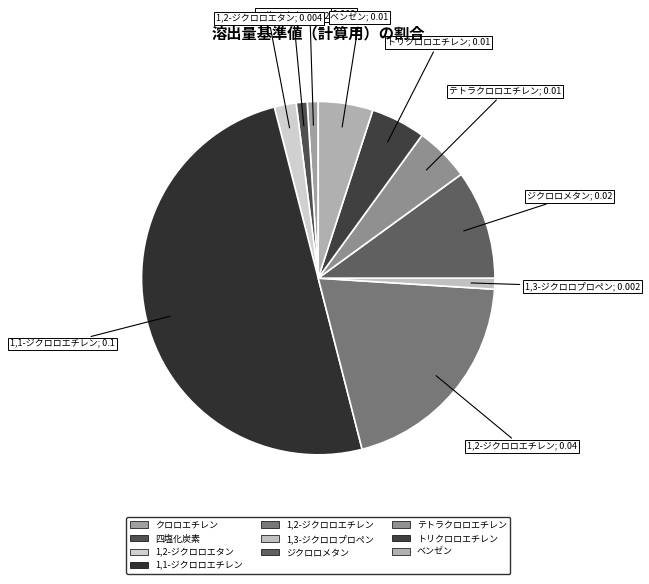

How many slices are in this pie chart?

10